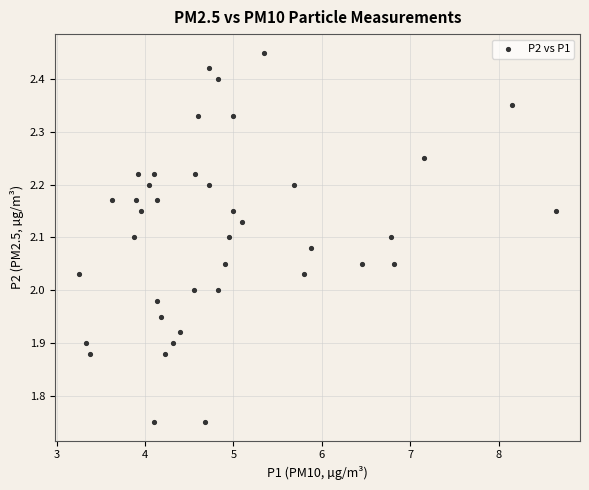

What is the range of Y values (max minus min)?

0.7